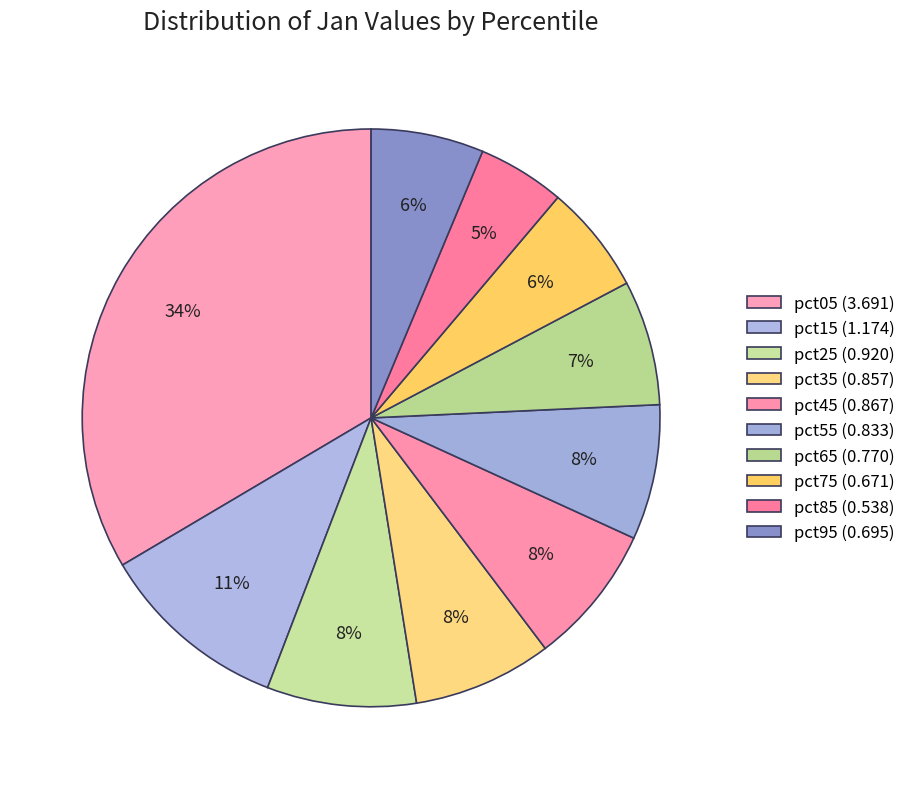

To the nearest percent, what is the combined percentage of pct35 and pct65?

15%